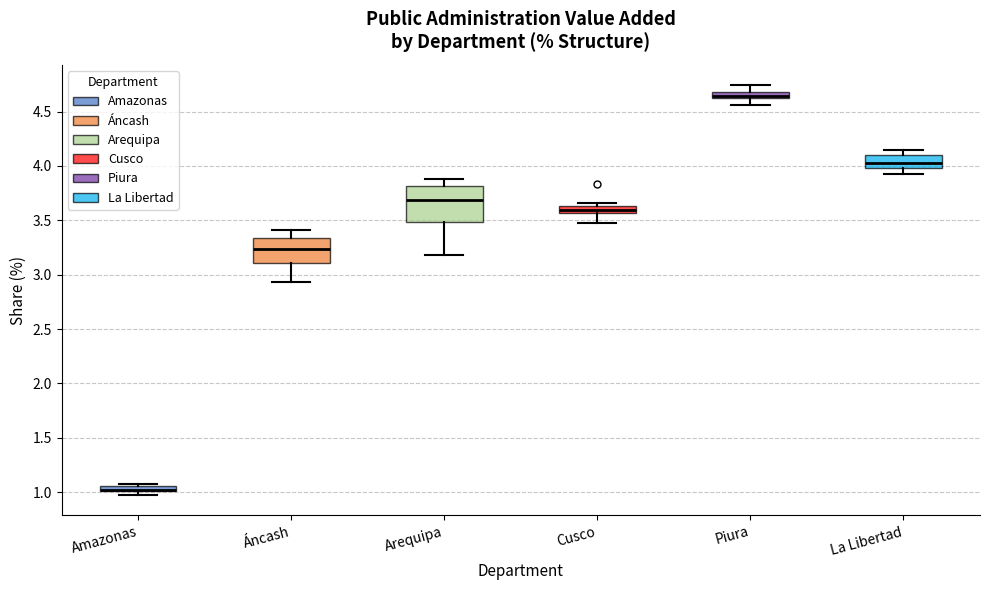

Which box is the tallest, from its lower edge to its upper edge?

Arequipa